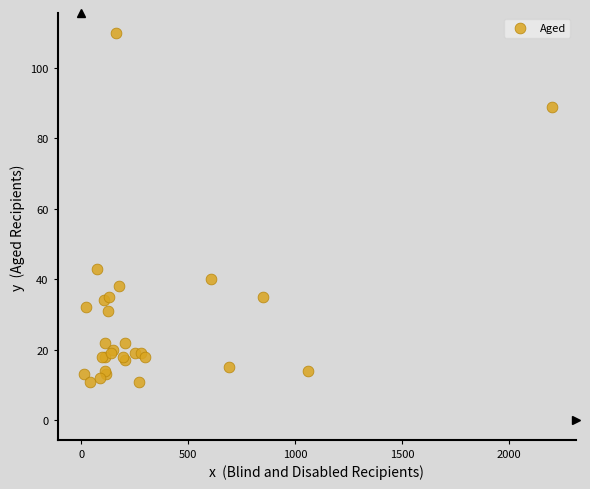

What Y value in the scatter plot is closest to 60?

43